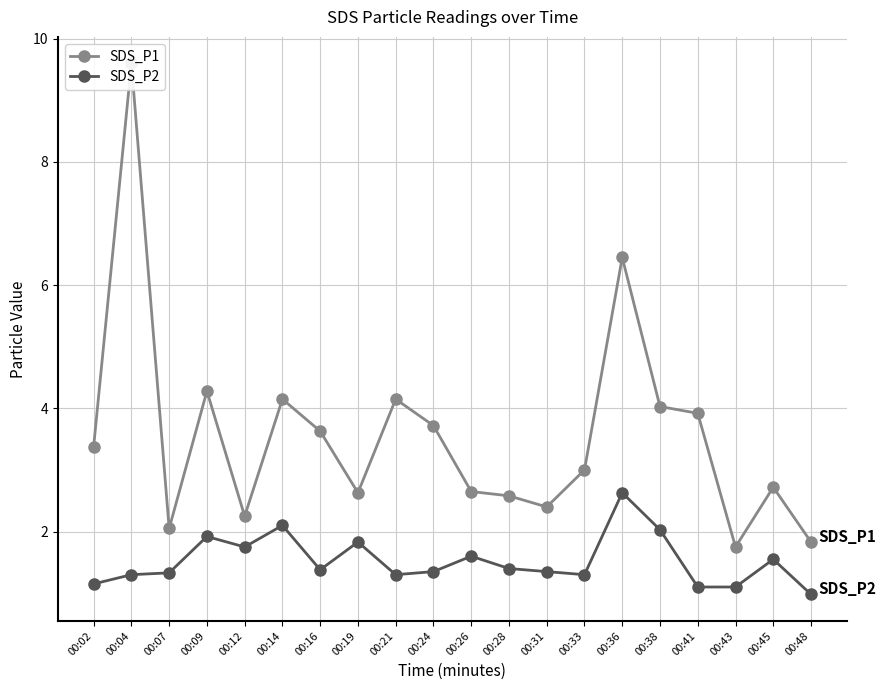

At which label does SDS_P1 first exceed 3?

00:02